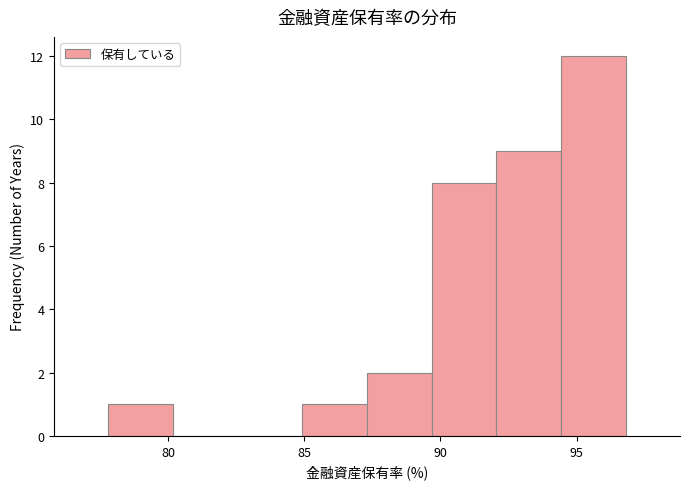

Reading left to right, list every bar in this chart as the range it spans on the x-axis followed by its height. Neither the bar edges nor the heights are printed on the chart, so give them approximately, as read against the axes.

78.0 to 80.0: 1
80.0 to 82.5: 0
82.5 to 85.0: 0
85.0 to 87.5: 1
87.5 to 89.5: 2
89.5 to 92.0: 8
92.0 to 94.5: 9
94.5 to 97.0: 12